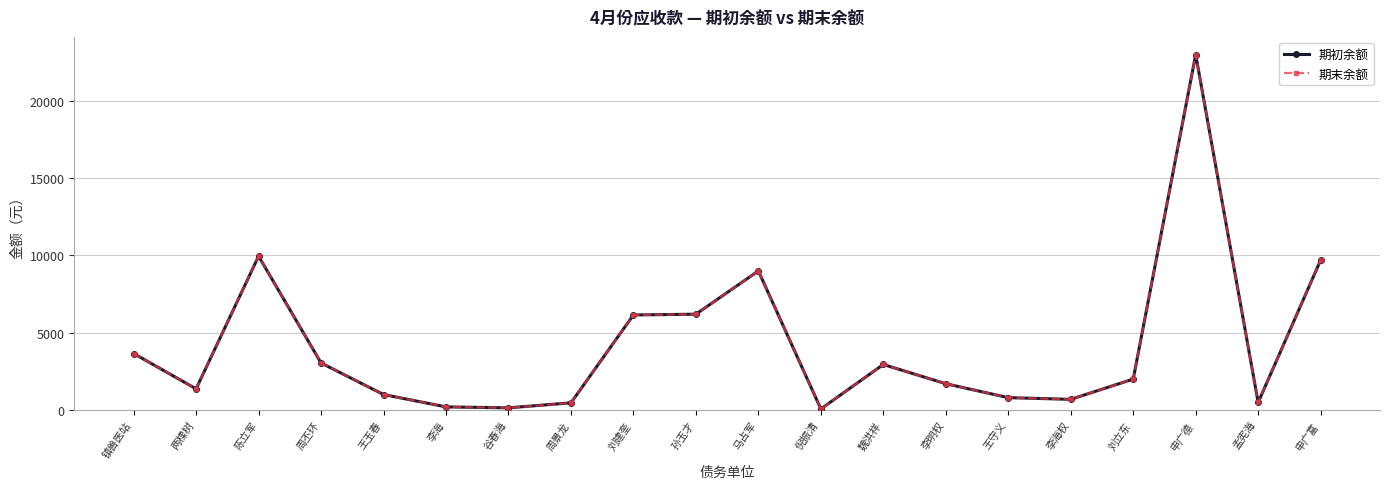

True or false: 期末余额 and 期初余额 cross at least once.

False